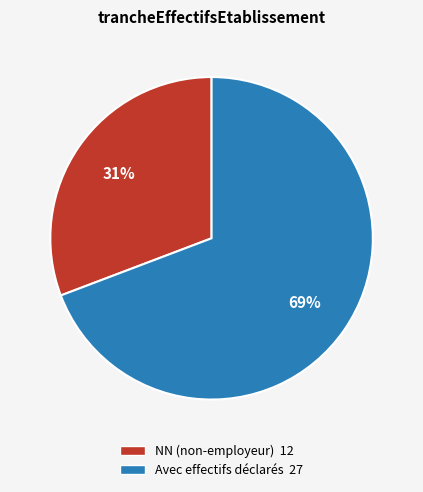

What is the smallest slice in the pie chart?

NN (non-employeur) 12